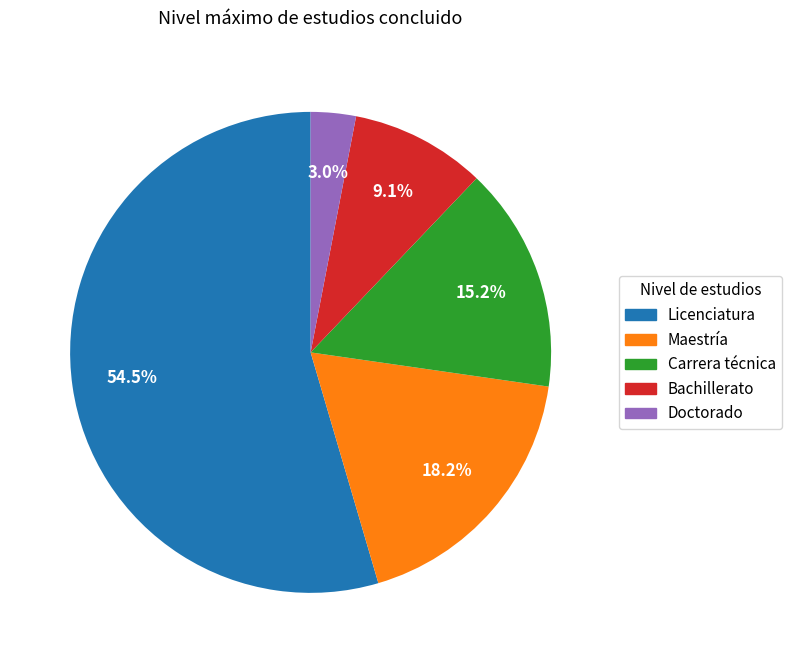

What is the smallest slice in the pie chart?

Doctorado